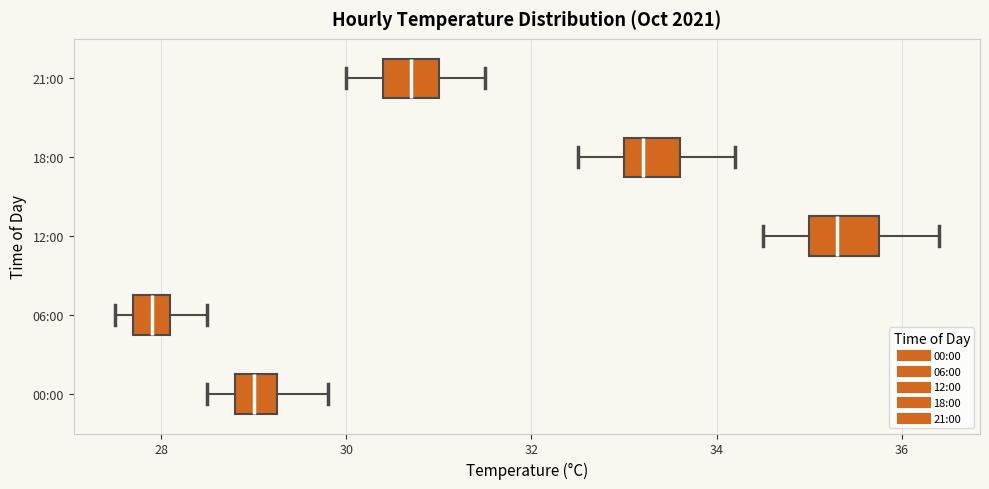

Reading bottom to top, transcribe this box plot: for each box, give where its median line is, the range the box spans, and where its two whiskers end, as read against the x-axis. The values are not printed on the chart, so give them approximately, as read against the axis.

00:00: median 29.0, box 28.8 to 29.2, whiskers 28.6 to 29.8
06:00: median 28.0, box 27.8 to 28.2, whiskers 27.6 to 28.6
12:00: median 35.4, box 35.0 to 35.8, whiskers 34.6 to 36.4
18:00: median 33.2, box 33.0 to 33.6, whiskers 32.6 to 34.2
21:00: median 30.8, box 30.4 to 31.0, whiskers 30.0 to 31.6